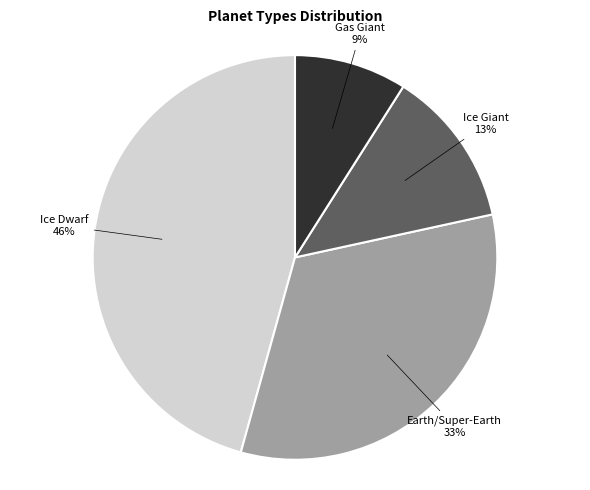

To the nearest percent, what is the average slice percentage?

25%